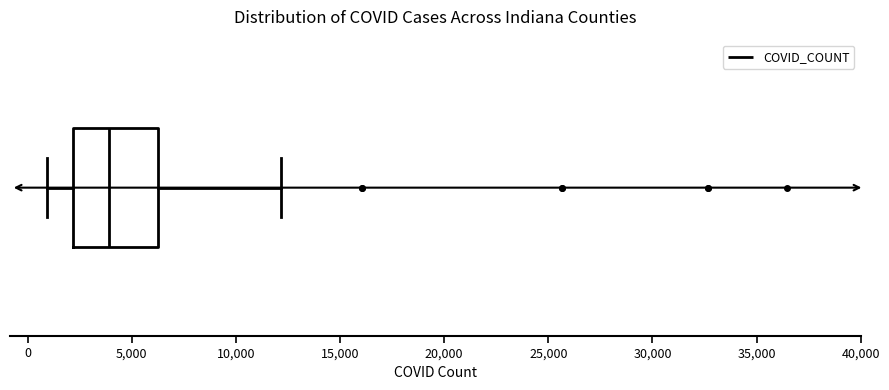

Transcribe this box plot: give where the median line is, the range the box spans, and where the two whiskers end, as read against the x-axis. The values are not printed on the chart, so give them approximately, as read against the axis.

median 4000, box 2000 to 6000, whiskers 1000 to 12000